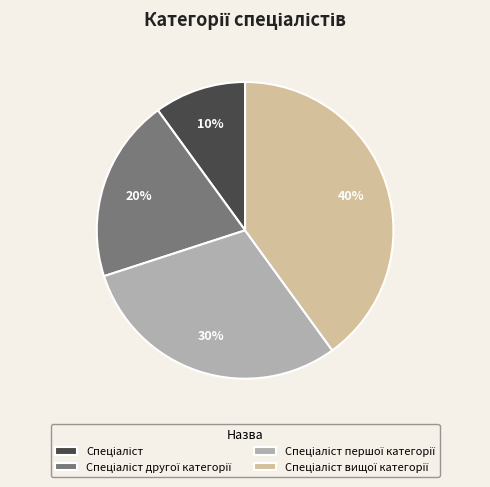

To the nearest percent, what is the difference between the largest and smallest slice percentages?

30%